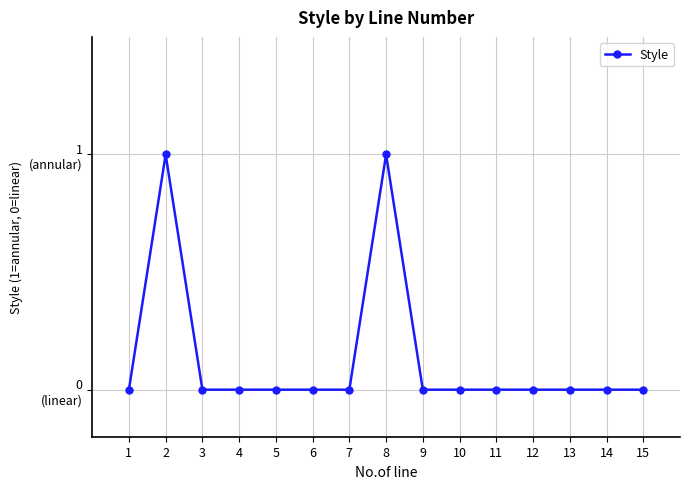

Is this an area chart (filled region under the line)?

No